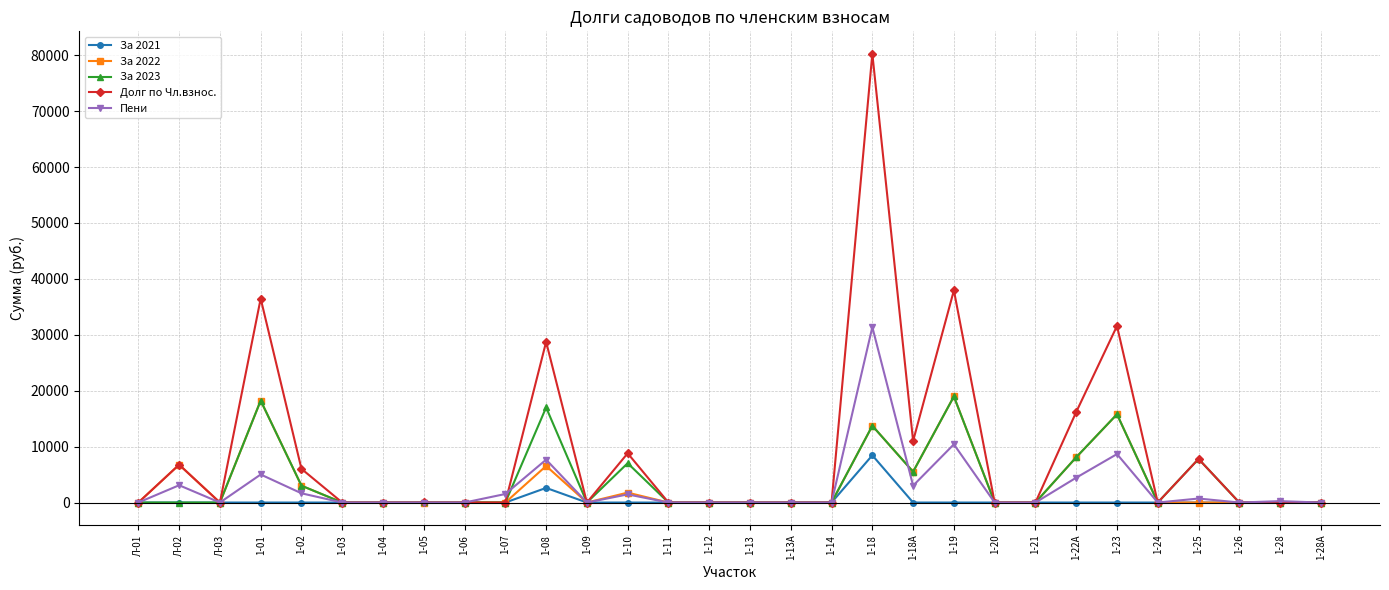

What is the greatest value displayed?

80256.0